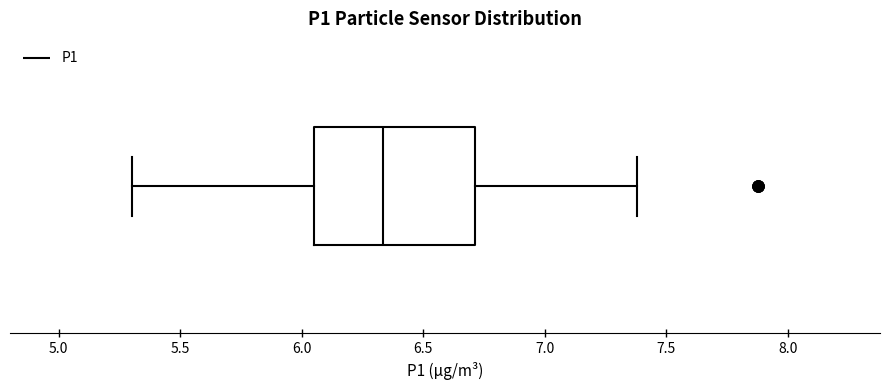

Where does the right whisker of the box end on the x-axis? The values are not printed on the chart, so give them approximately, as read against the axis.

7.40